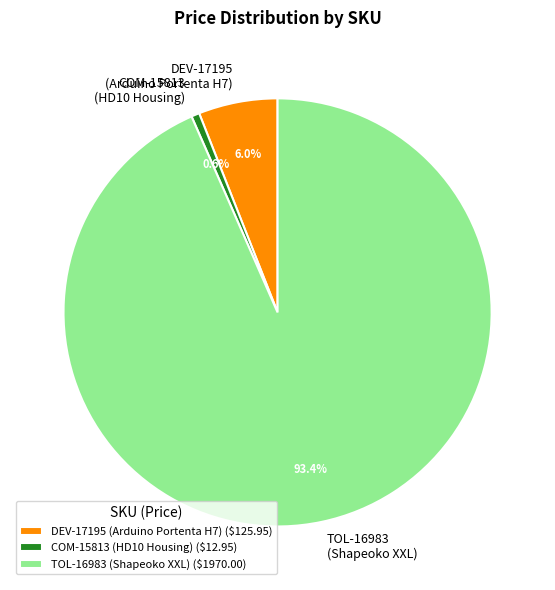

Combined, do DEV-17195 (Arduino Portenta H7) and TOL-16983 (Shapeoko XXL) account for over 50%?

Yes